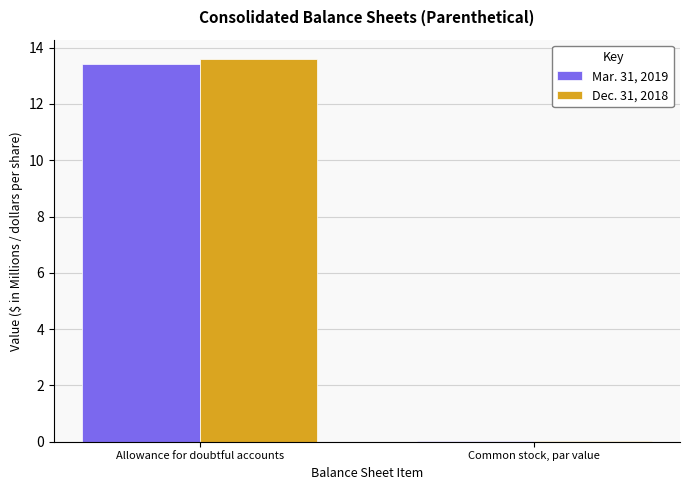

What is the sum of all Mar. 31, 2019 values?

13.4